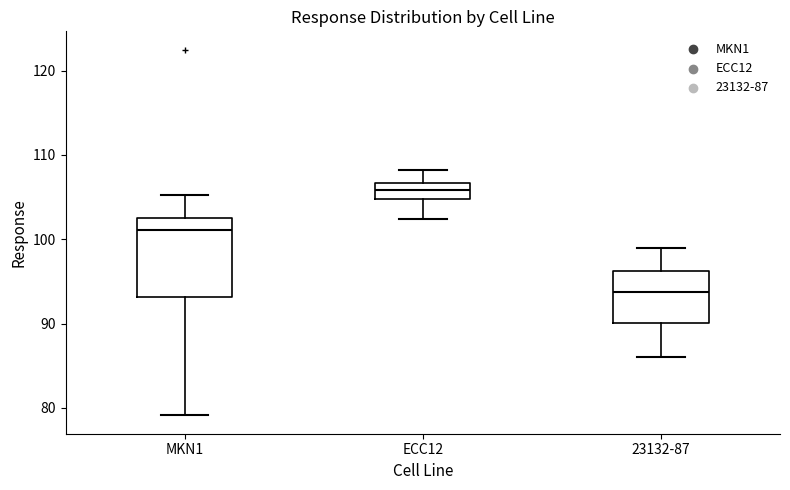

Reading left to right, read every box against the y-axis: the position of its median line, the range the box covers, and the ends of its whiskers. The values are not printed on the chart, so give them approximately, as read against the axis.

MKN1: median 101, box 93 to 103, whiskers 79 to 105
ECC12: median 106, box 105 to 107, whiskers 102 to 108
23132-87: median 94, box 90 to 96, whiskers 86 to 99